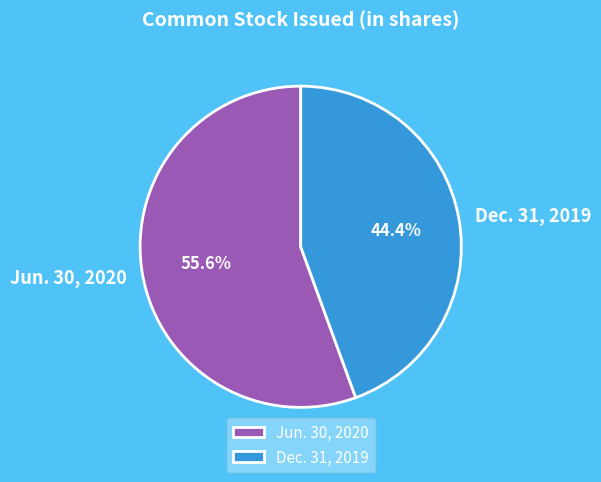

Is the sum of Dec. 31, 2019 and Jun. 30, 2020 greater than half?

Yes